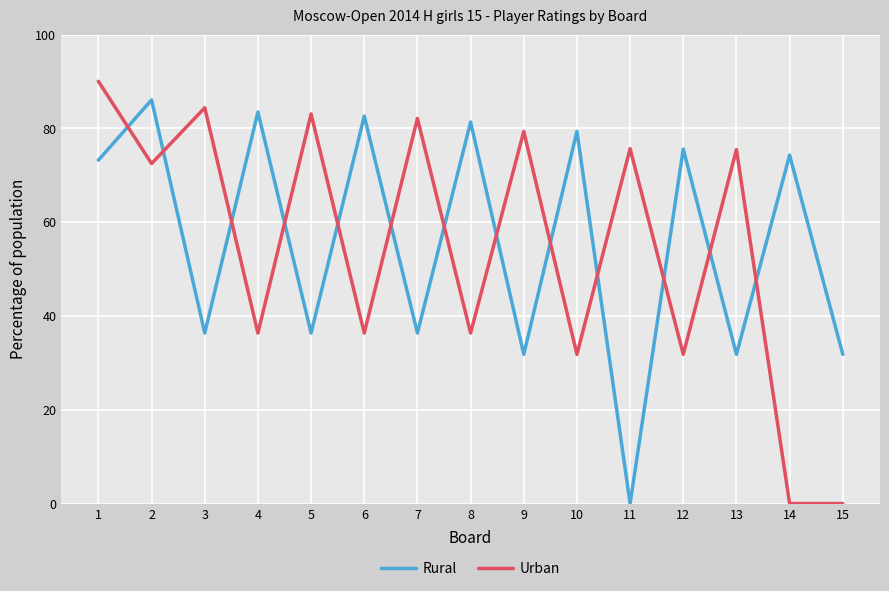

How many times do Rural and Urban cross each other?

13